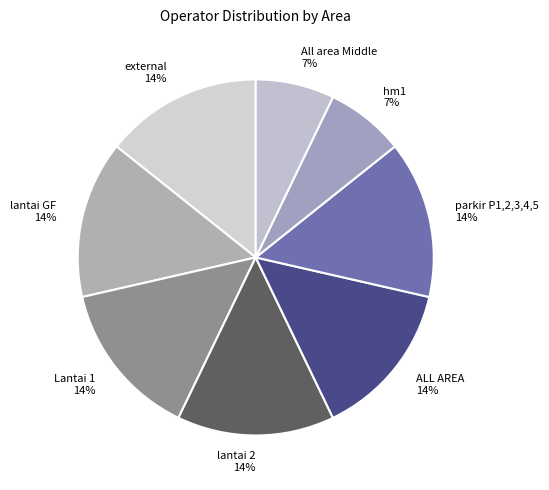

To the nearest percent, what is the average slice percentage?

12%